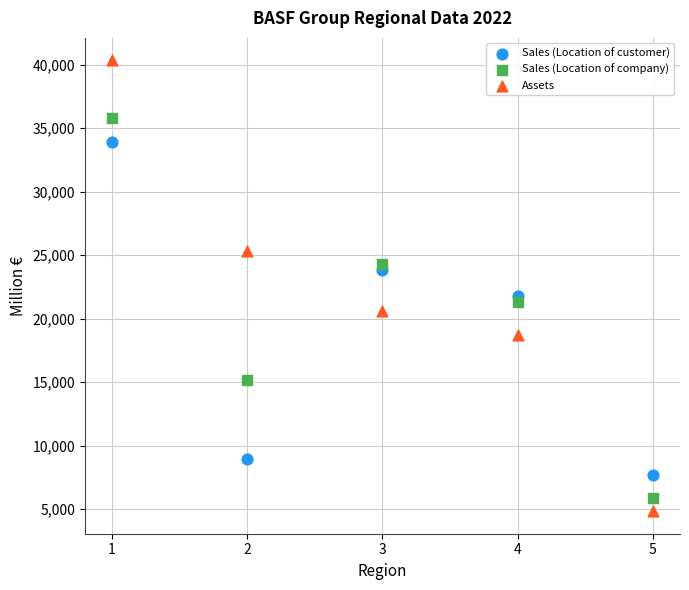

Which series has the largest Y range (max minus min)?

Assets